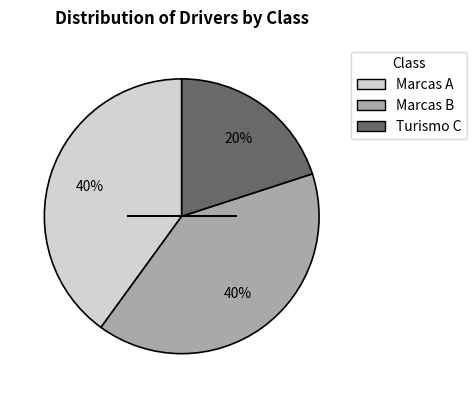

Combined, do Marcas A and Turismo C account for over 50%?

Yes